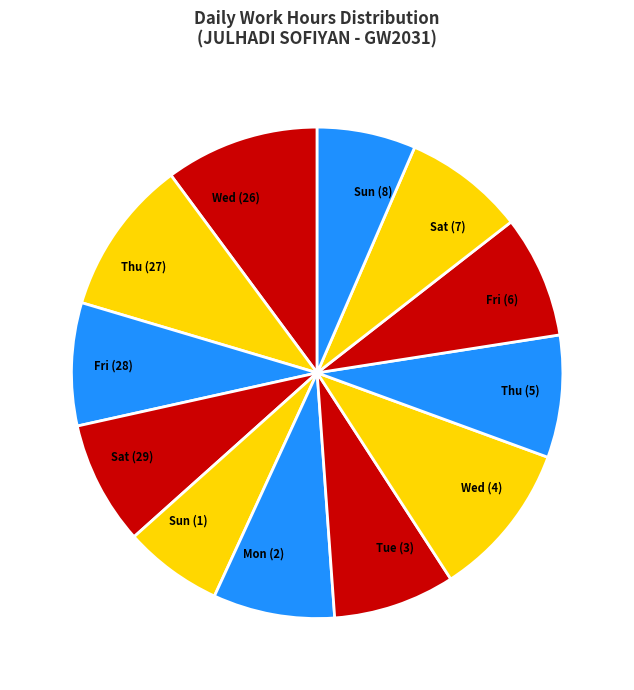

Combined, do Sun (8) and Tue (3) account for over 50%?

No